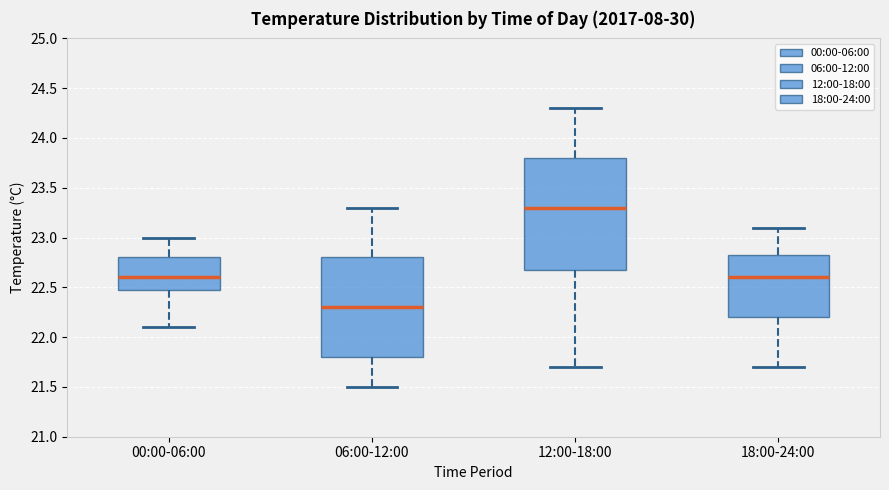

Reading left to right, transcribe this box plot: for each box, give where its median line is, the range the box spans, and where its two whiskers end, as read against the y-axis. The values are not printed on the chart, so give them approximately, as read against the axis.

00:00-06:00: median 22.60, box 22.50 to 22.80, whiskers 22.10 to 23.00
06:00-12:00: median 22.30, box 21.80 to 22.80, whiskers 21.50 to 23.30
12:00-18:00: median 23.30, box 22.70 to 23.80, whiskers 21.70 to 24.30
18:00-24:00: median 22.60, box 22.20 to 22.85, whiskers 21.70 to 23.10